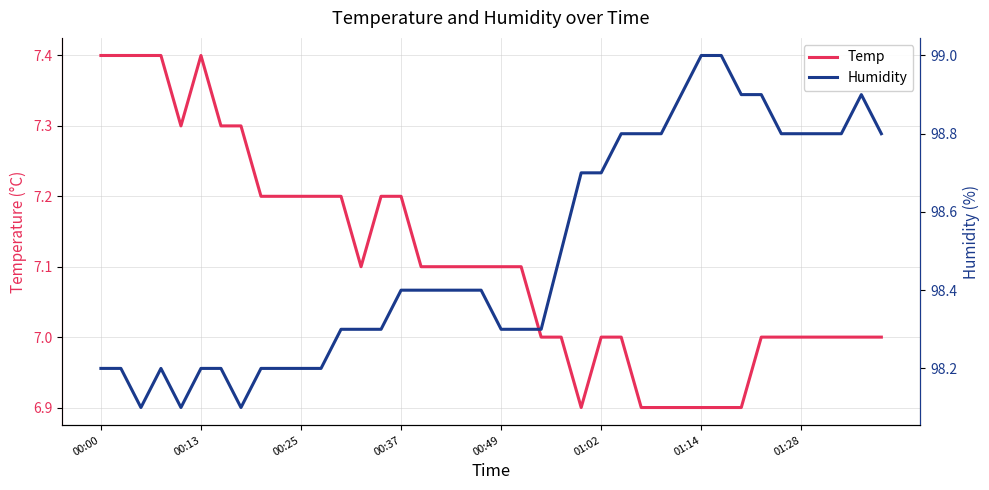

What is the minimum value shown in the chart?

6.9